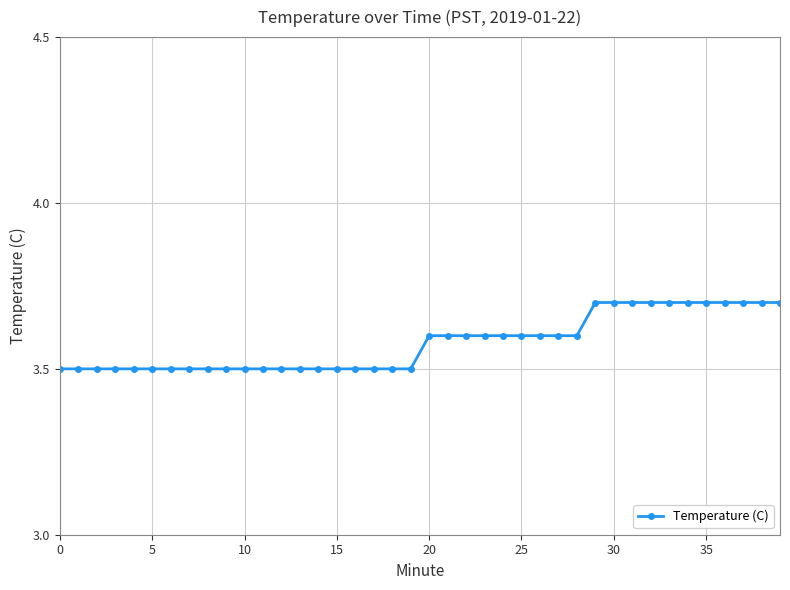

What is the average value?

3.6